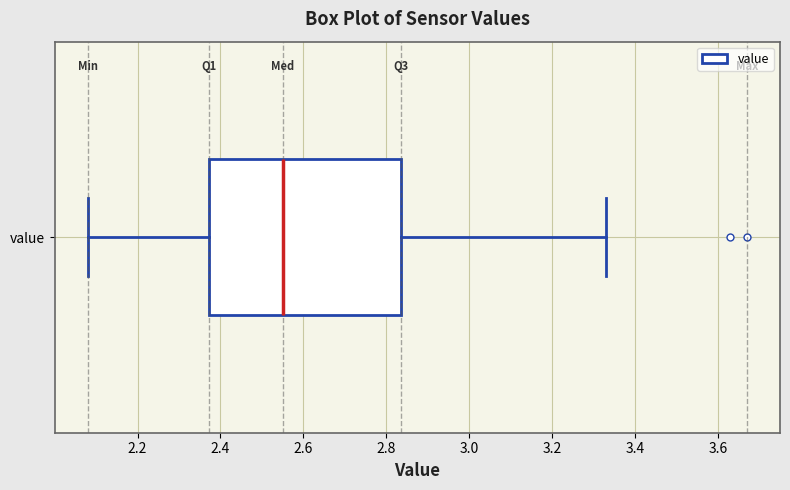

Read this box plot against the x-axis: the position of the median line, the range covered by the box, and the ends of both whiskers. The values are not printed on the chart, so give them approximately, as read against the axis.

median 2.56, box 2.38 to 2.84, whiskers 2.08 to 3.34